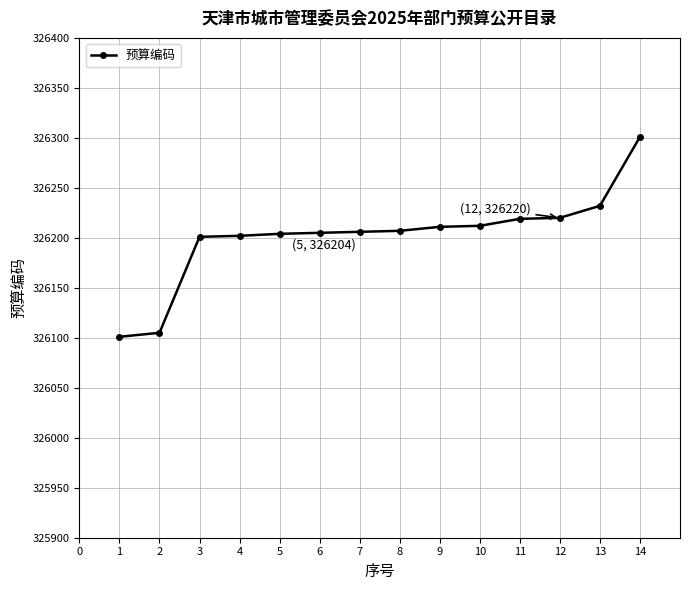

What is the value of the 9th point from the left?

326211